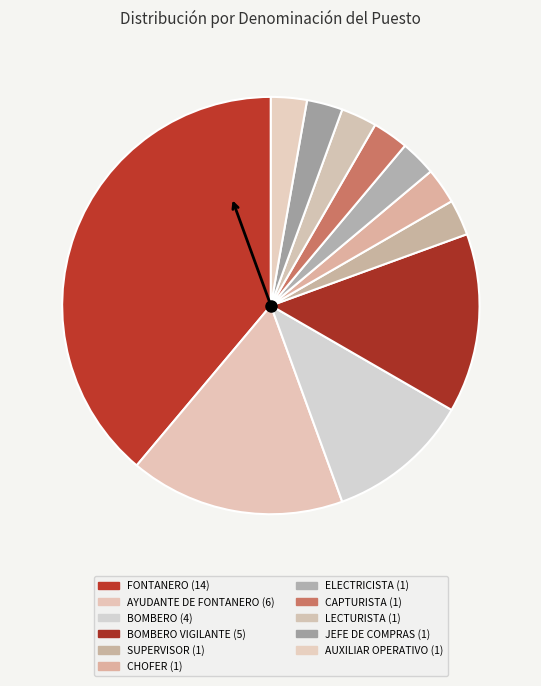

To the nearest percent, what is the average slice percentage?

9%